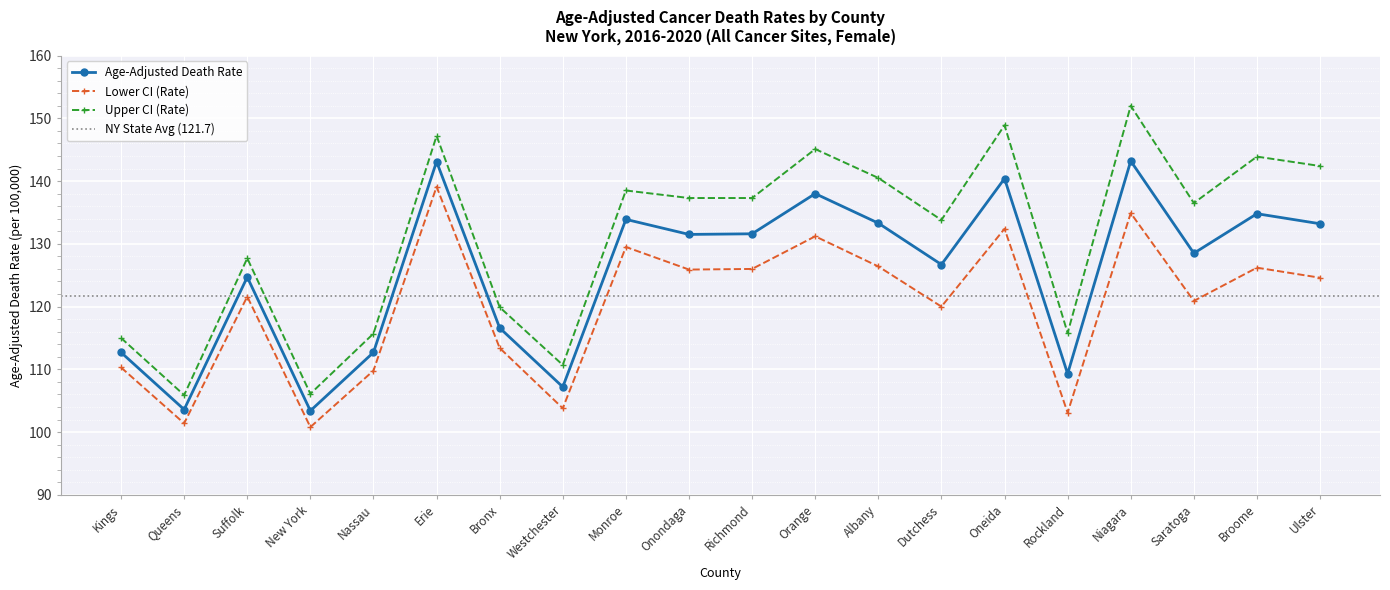

How many lines are shown in the chart?

3